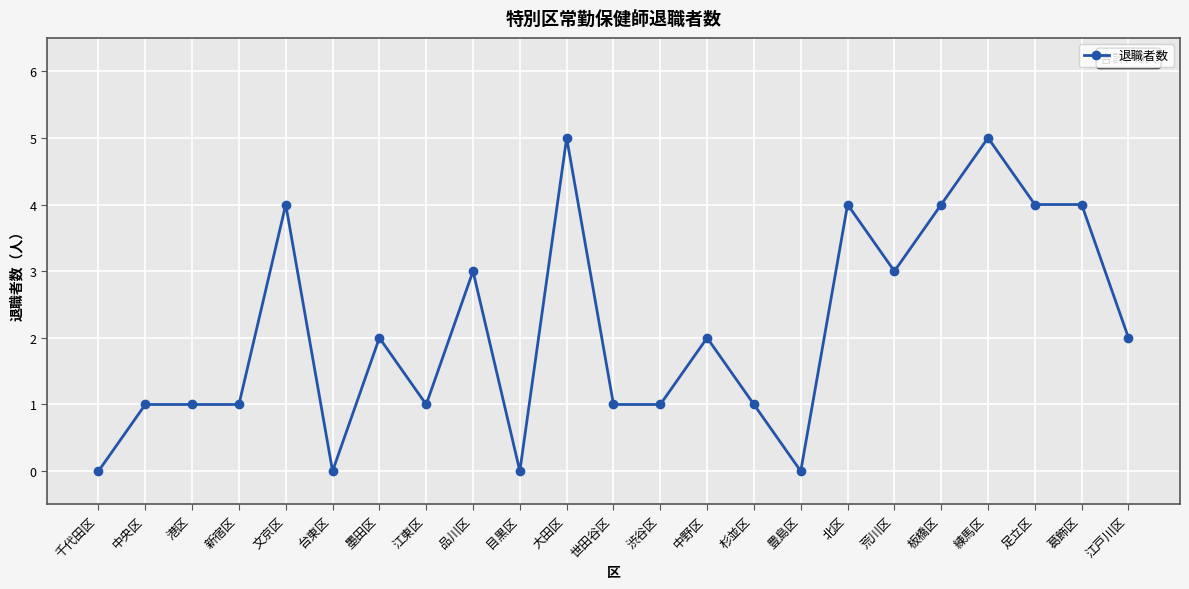

What is the difference between the maximum and minimum values?

5